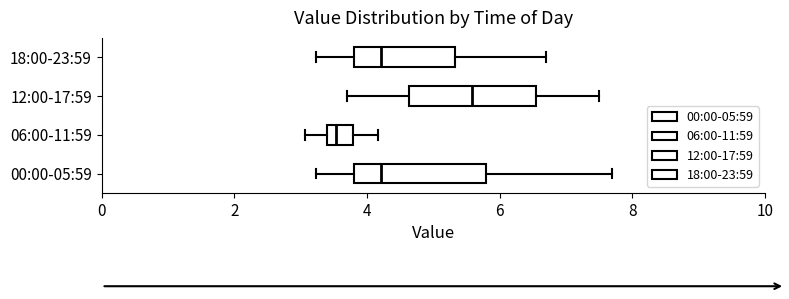

Reading bottom to top, transcribe this box plot: for each box, give where its median line is, the range the box spans, and where its two whiskers end, as read against the x-axis. The values are not printed on the chart, so give them approximately, as read against the axis.

00:00-05:59: median 4.2, box 3.8 to 5.8, whiskers 3.2 to 7.8
06:00-11:59: median 3.6, box 3.4 to 3.8, whiskers 3.0 to 4.2
12:00-17:59: median 5.6, box 4.6 to 6.6, whiskers 3.8 to 7.6
18:00-23:59: median 4.2, box 3.8 to 5.4, whiskers 3.2 to 6.8